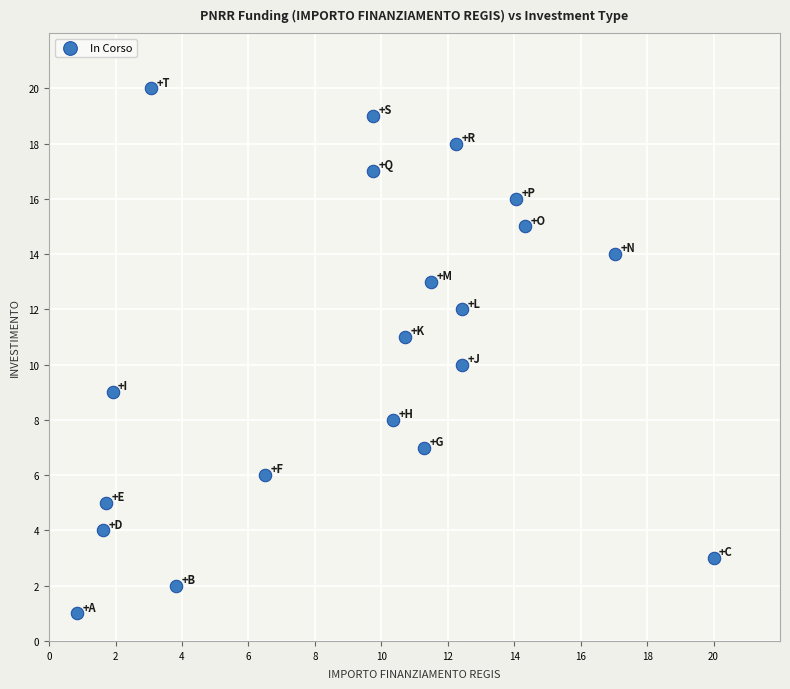

What is the range of Y values (max minus min)?

19